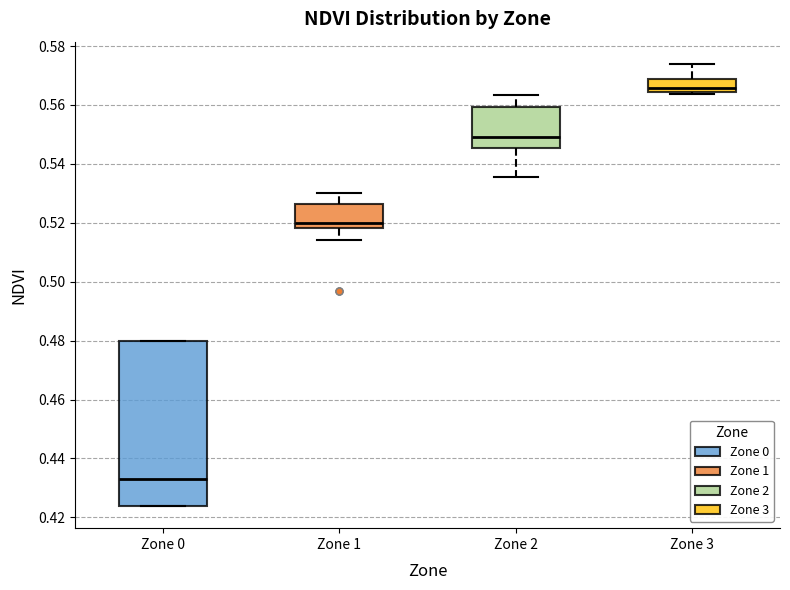

Reading left to right, read every box against the y-axis: the position of its median line, the range the box covers, and the ends of its whiskers. The values are not printed on the chart, so give them approximately, as read against the axis.

Zone 0: median 0.432, box 0.424 to 0.480, whiskers 0.424 to 0.480
Zone 1: median 0.520, box 0.518 to 0.526, whiskers 0.514 to 0.530
Zone 2: median 0.548, box 0.546 to 0.560, whiskers 0.536 to 0.564
Zone 3: median 0.566, box 0.564 to 0.568, whiskers 0.564 to 0.574